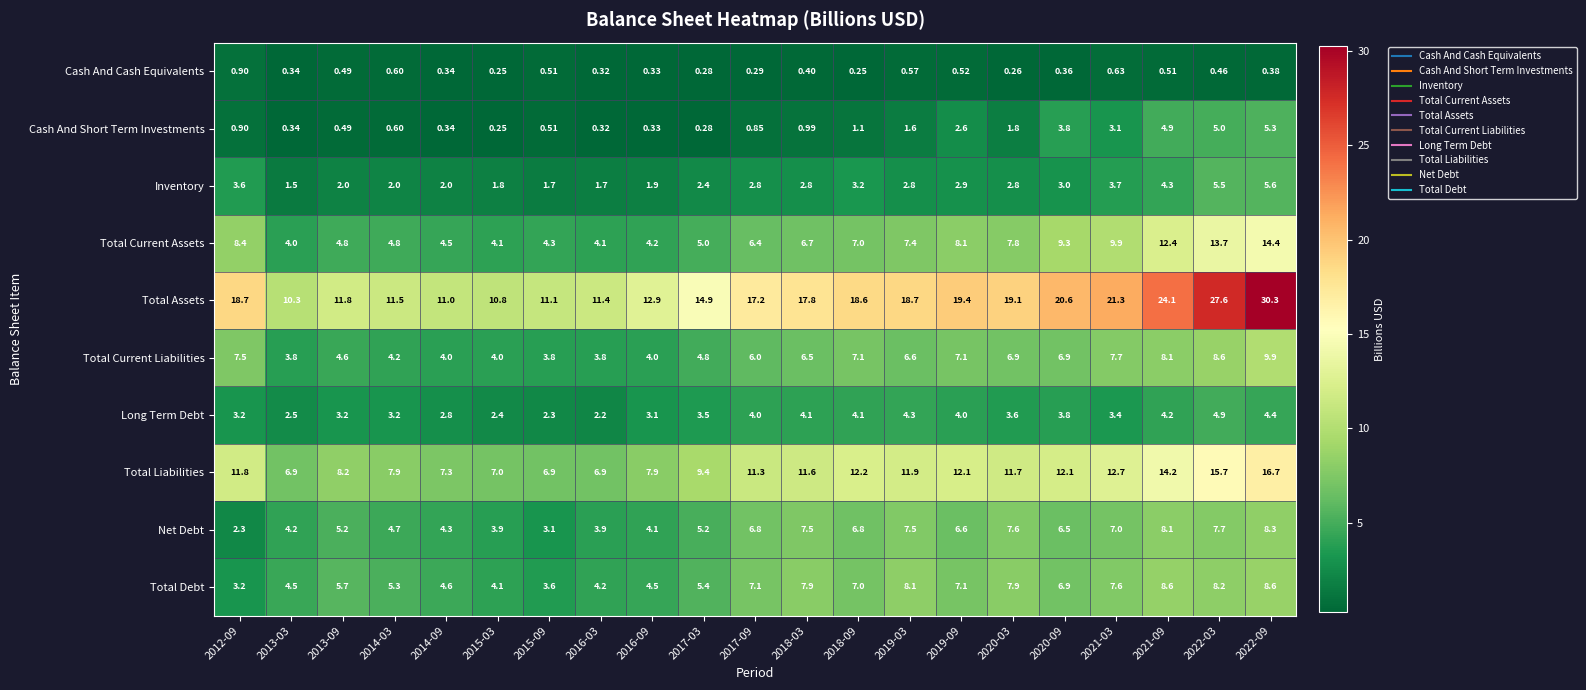

List the series in order of their peak value, highest first.

Total Assets, Total Liabilities, Total Current Assets, Total Current Liabilities, Total Debt, Net Debt, Inventory, Cash And Short Term Investments, Long Term Debt, Cash And Cash Equivalents